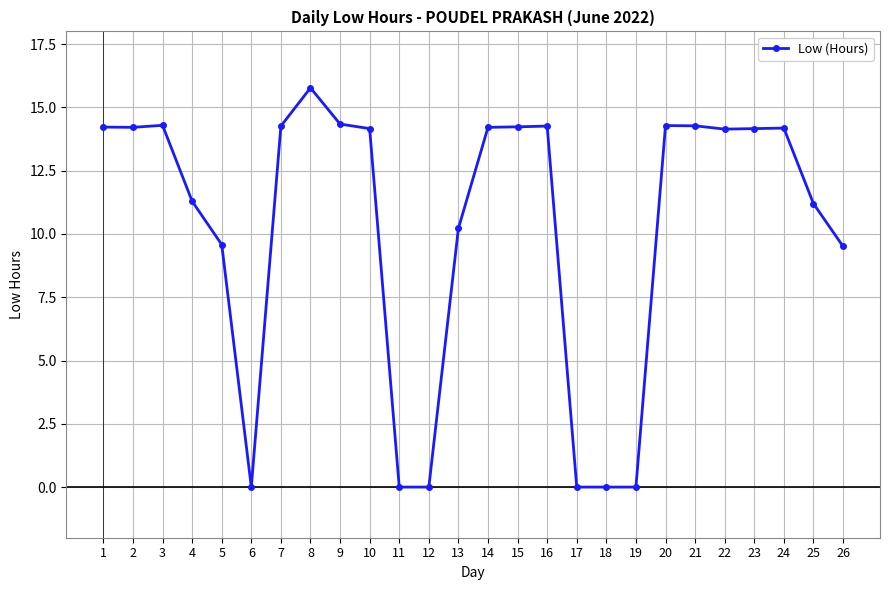

What is the value of the 10th point from the left?

14.2